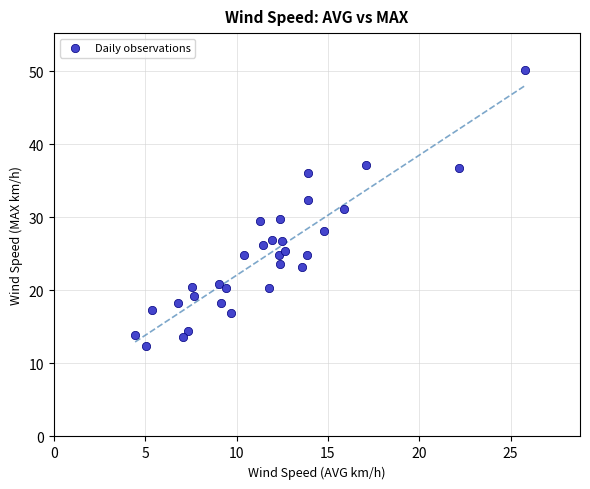

What is the range of Y values (max minus min)?

37.9